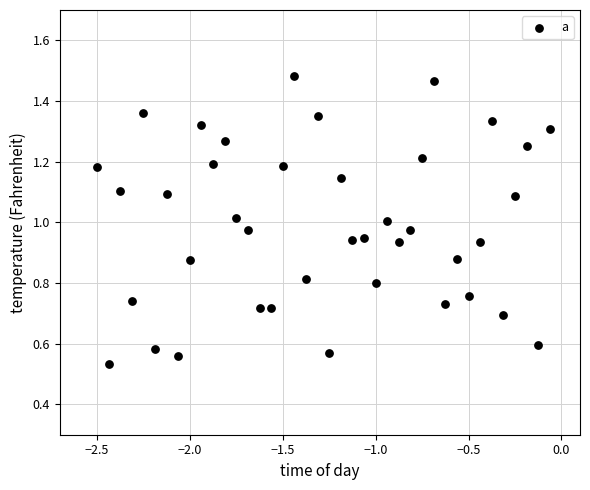

What is the range of X values (max minus min)?

2.4